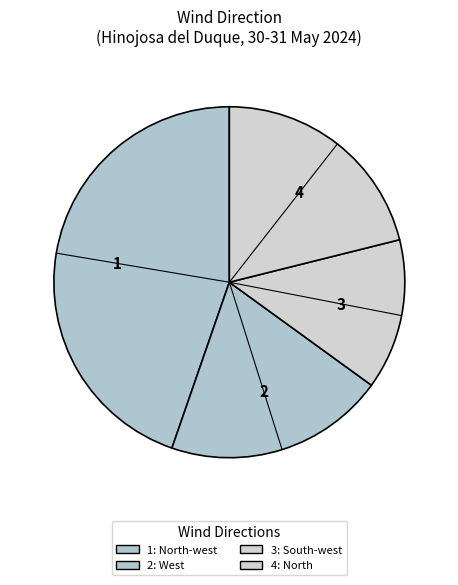

Count the number of slices in the pie.

4